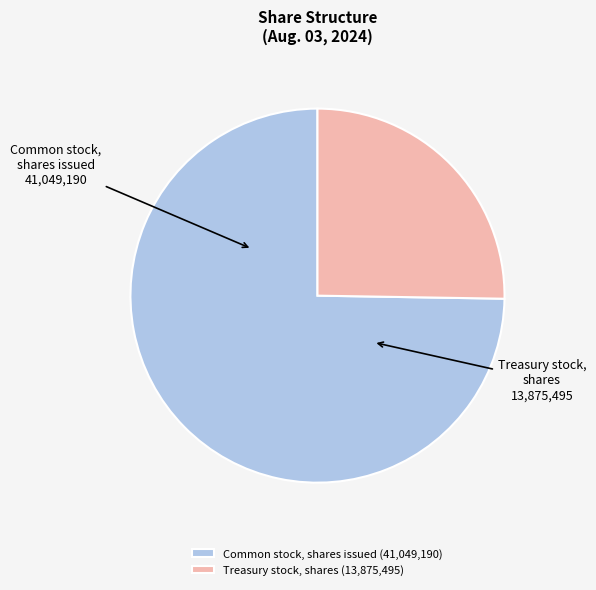

How many slices are in this pie chart?

2